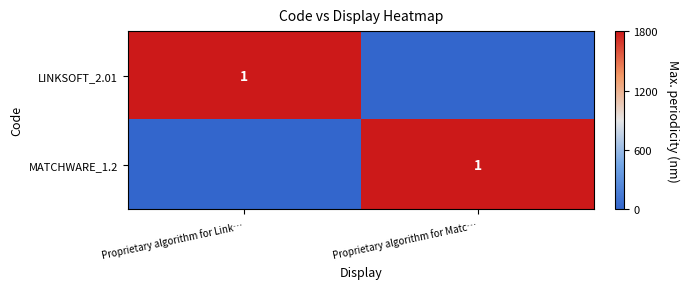

What is the difference between the maximum and minimum values in the LINKSOFT_2.01 series?

1800